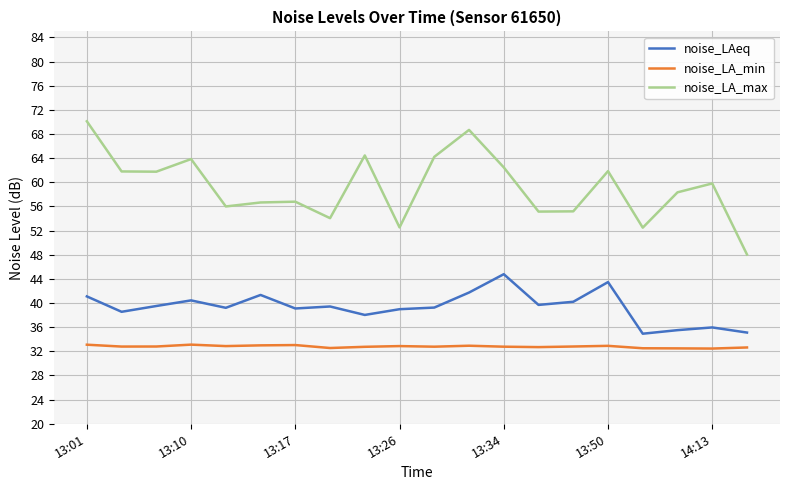

Which series has the widest spread of values?

noise_LA_max